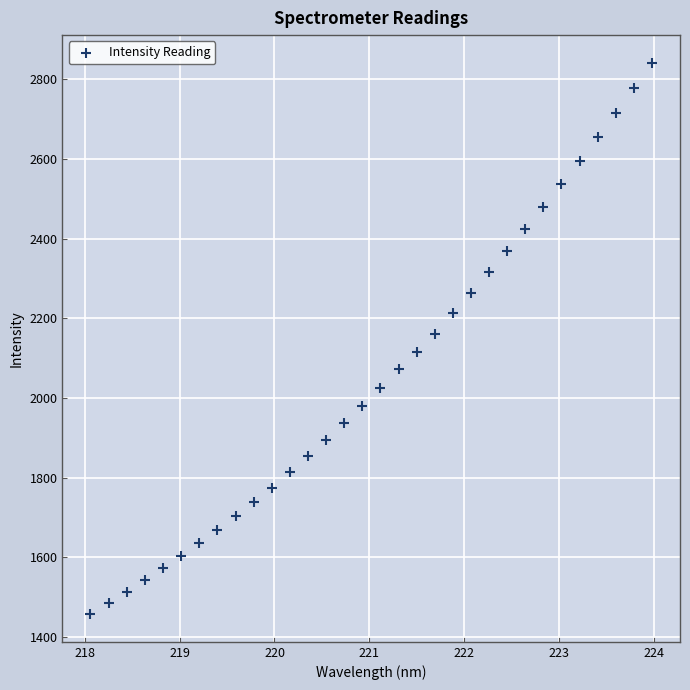

What is the range of Y values (max minus min)?

1384.0